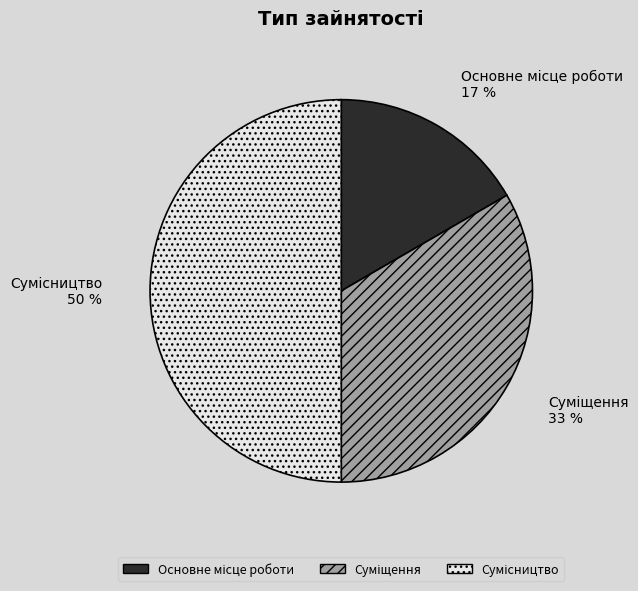

To the nearest percent, what is the average slice percentage?

33%